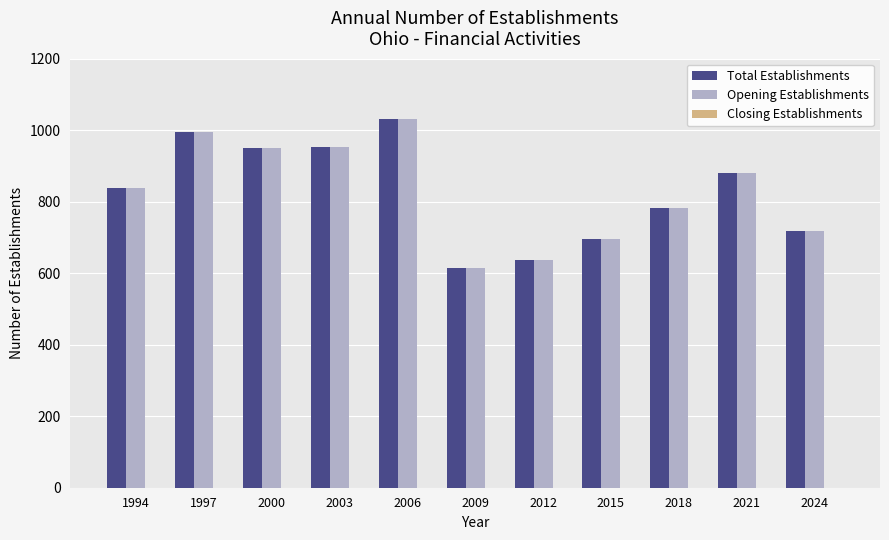

What is the total value across all series at 2015?

1390